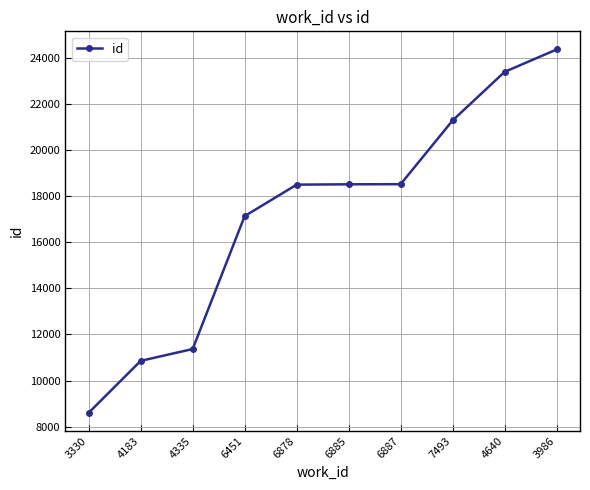

Which has a higher value, 4640 or 3330?

4640